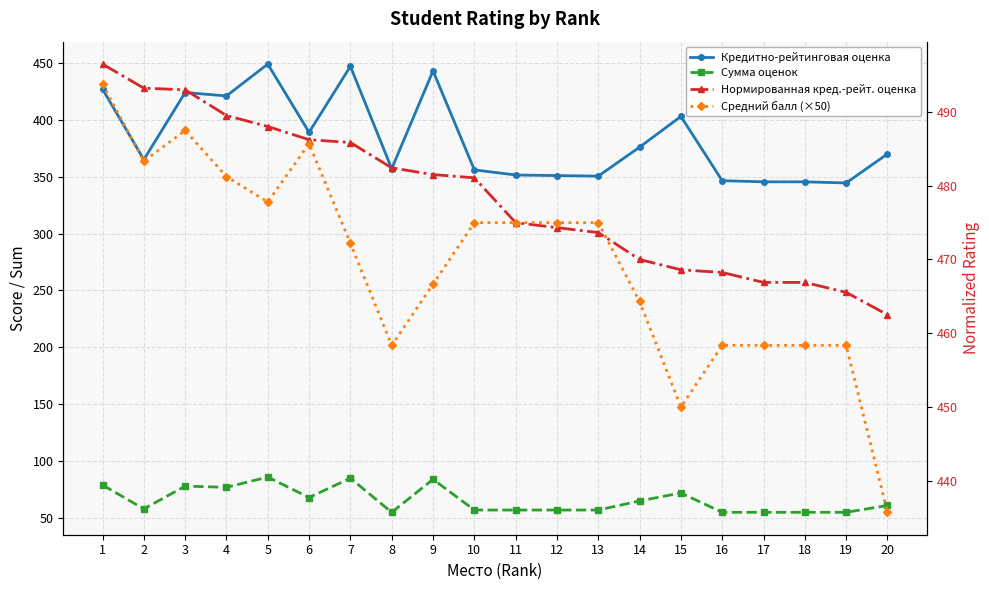

At 18, list the series in order from smallest to largest.

Сумма оценок, Кредитно-рейтинговая оценка, Средний балл (×50), Нормированная кред.-рейт. оценка